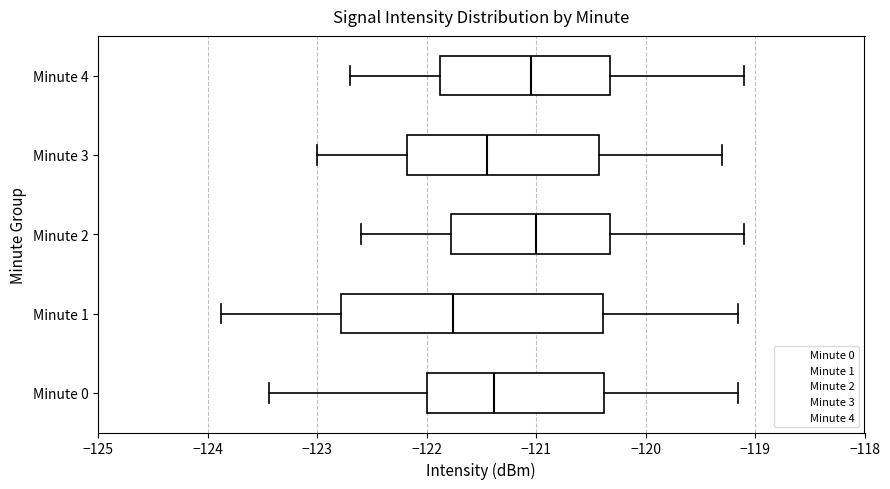

Reading bottom to top, read every box against the x-axis: the position of its median line, the range the box covers, and the ends of its whiskers. The values are not printed on the chart, so give them approximately, as read against the axis.

Minute 0: median -121.4, box -122.0 to -120.4, whiskers -123.4 to -119.2
Minute 1: median -121.8, box -122.8 to -120.4, whiskers -123.9 to -119.2
Minute 2: median -121.0, box -121.8 to -120.3, whiskers -122.6 to -119.1
Minute 3: median -121.4, box -122.2 to -120.4, whiskers -123.0 to -119.3
Minute 4: median -121.0, box -121.9 to -120.3, whiskers -122.7 to -119.1